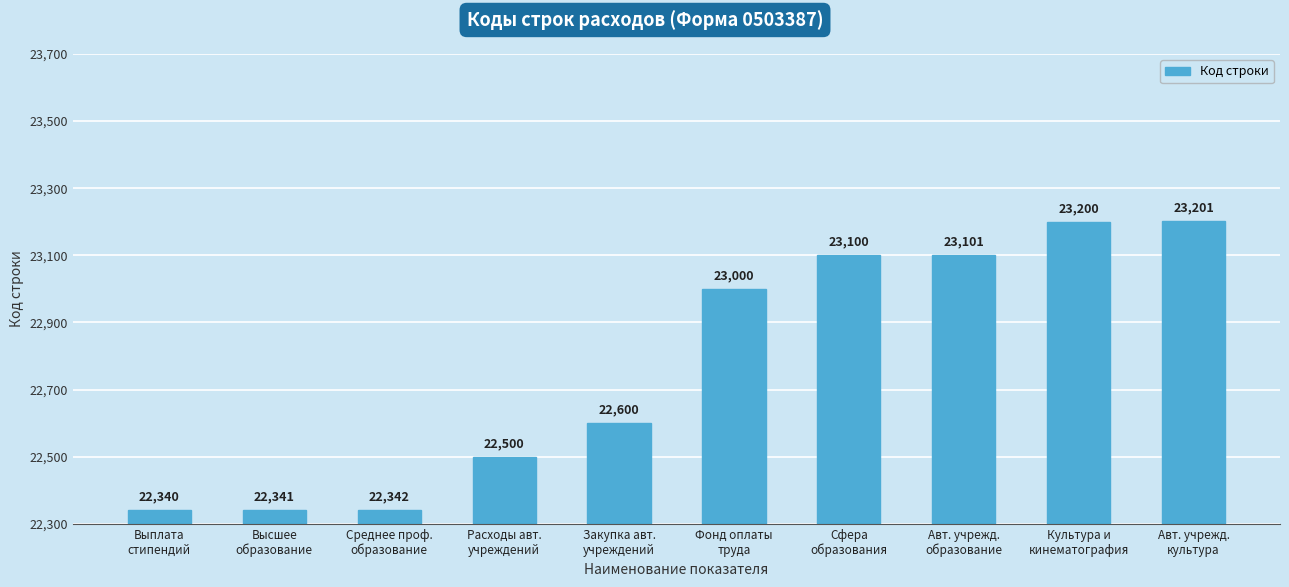

What is the smallest value displayed?

22340